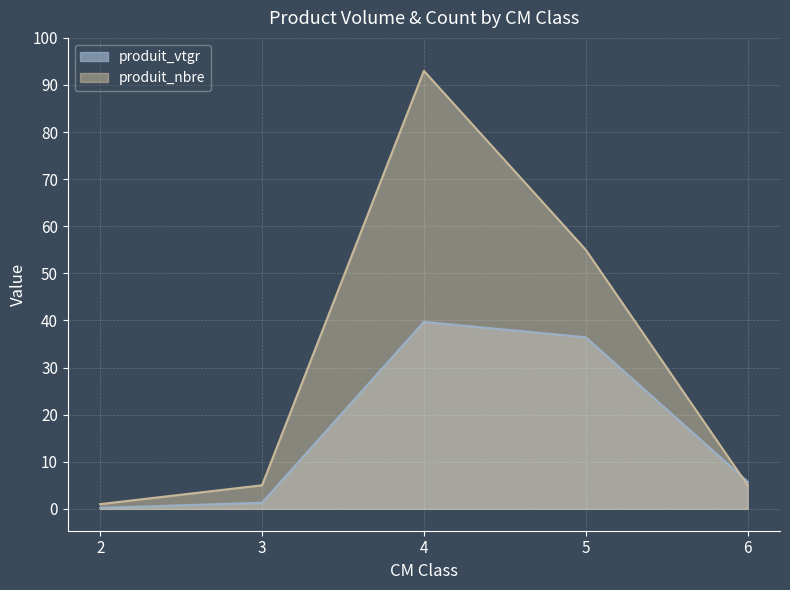

Reading left to right, extract all data points from this chart.

produit_vtgr: 2=0.2	3=1.3	4=39.7	5=36.4	6=5.8
produit_nbre: 2=1.0	3=5.0	4=93.0	5=55.0	6=5.0